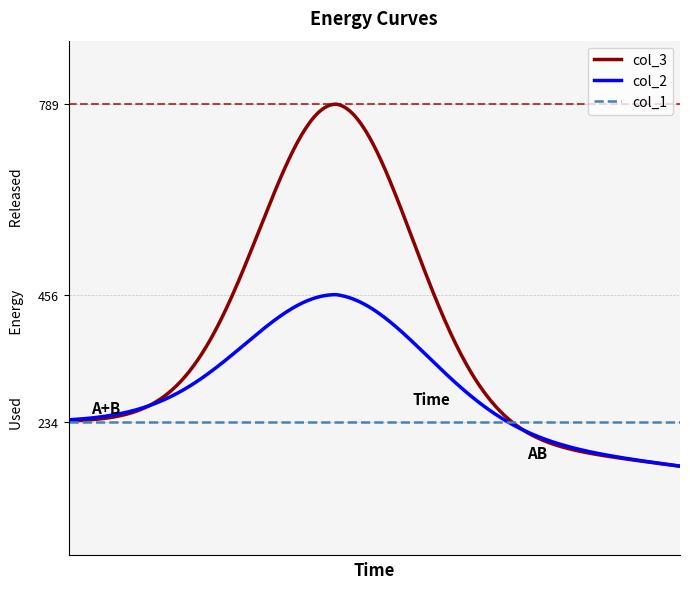

Which series has the widest spread of values?

col_3